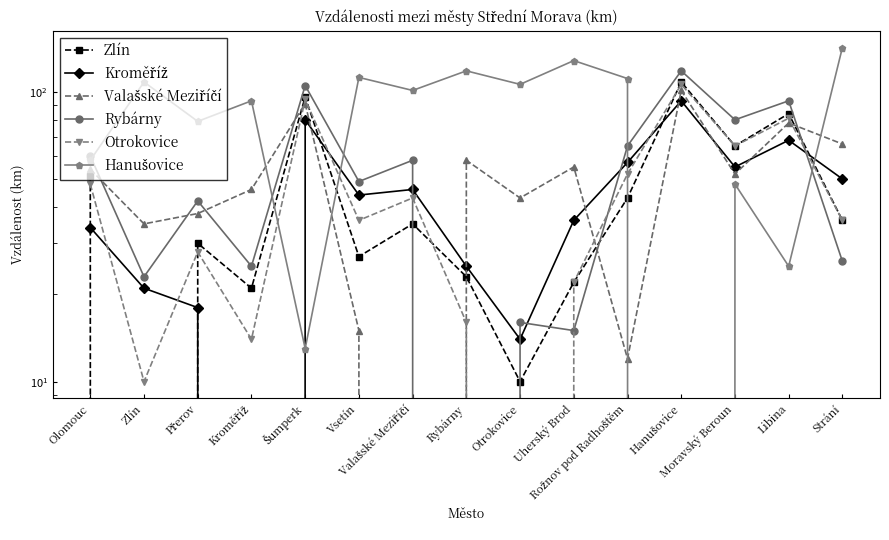

Where is Valašské Meziříčí nearest to the value 50?

Moravský Beroun